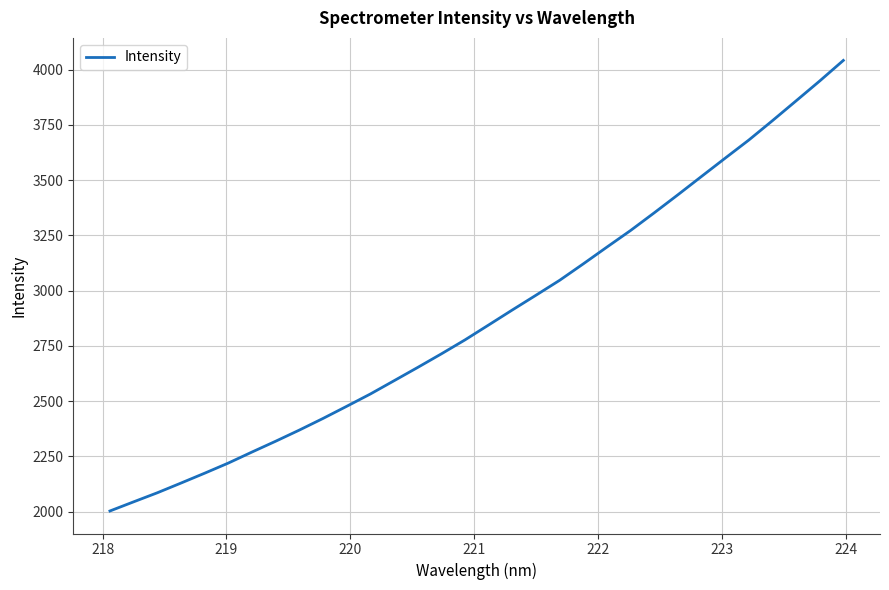

Is this an area chart (filled region under the line)?

No